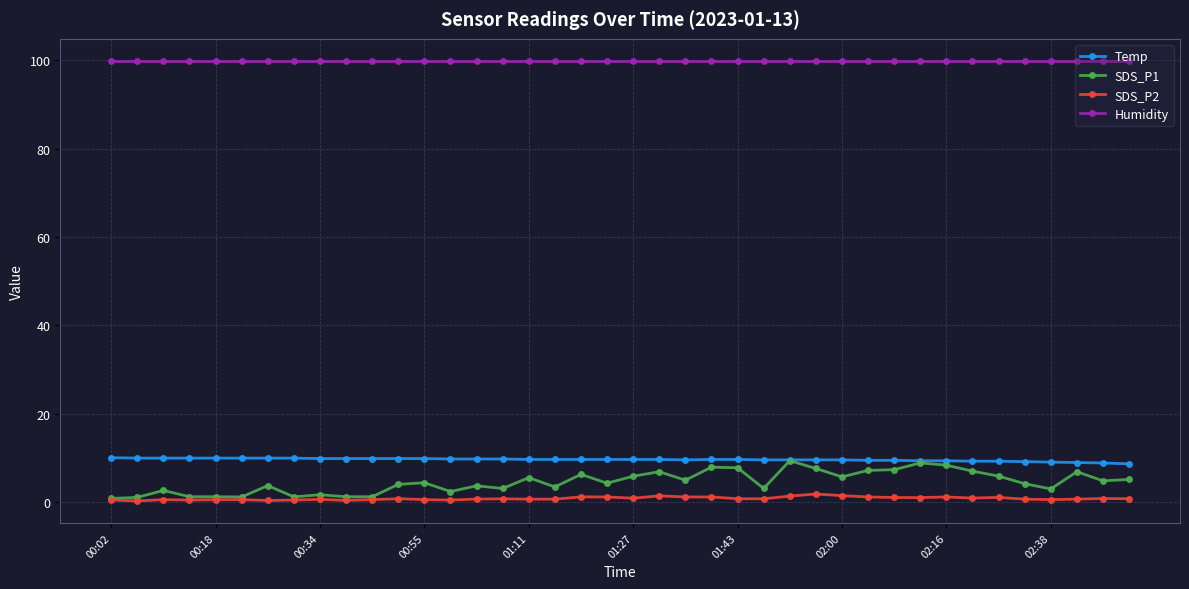

Which series has the largest total across all categories?

Humidity